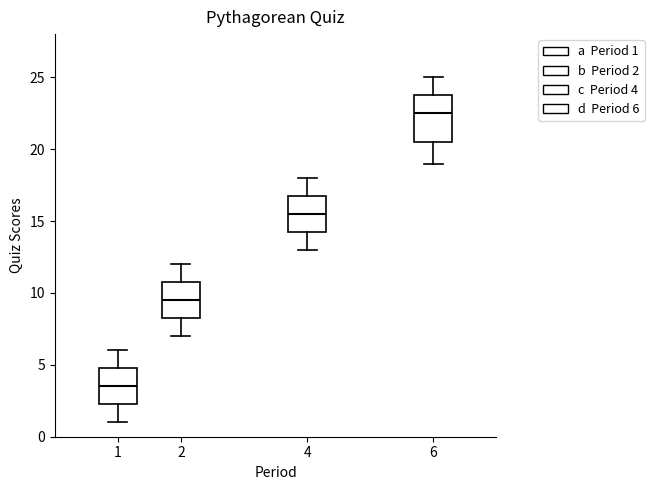

Where is the upper edge of the box at x = 4 on the y-axis? The values are not printed on the chart, so give them approximately, as read against the axis.

17.0